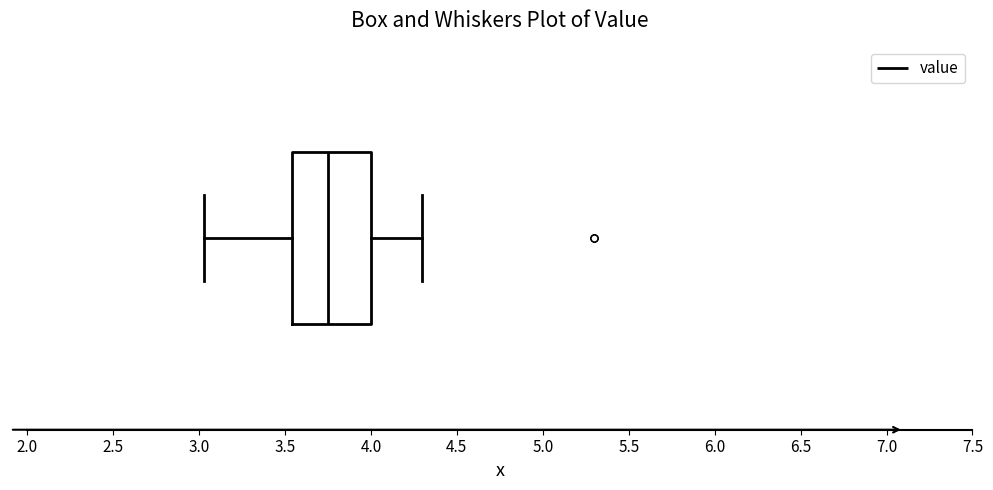

Transcribe this box plot: give where the median line is, the range the box spans, and where the two whiskers end, as read against the x-axis. The values are not printed on the chart, so give them approximately, as read against the axis.

median 3.75, box 3.55 to 4.00, whiskers 3.05 to 4.30